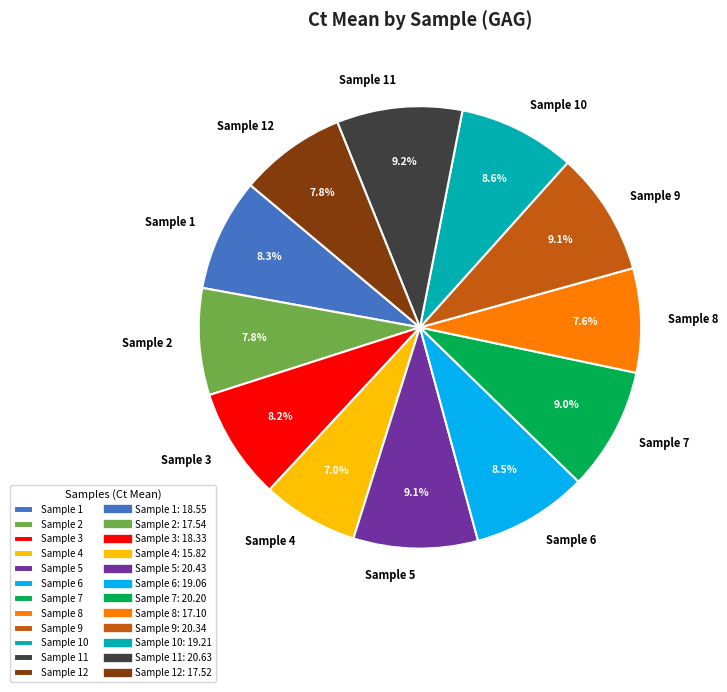

How many segments does this pie chart have?

12